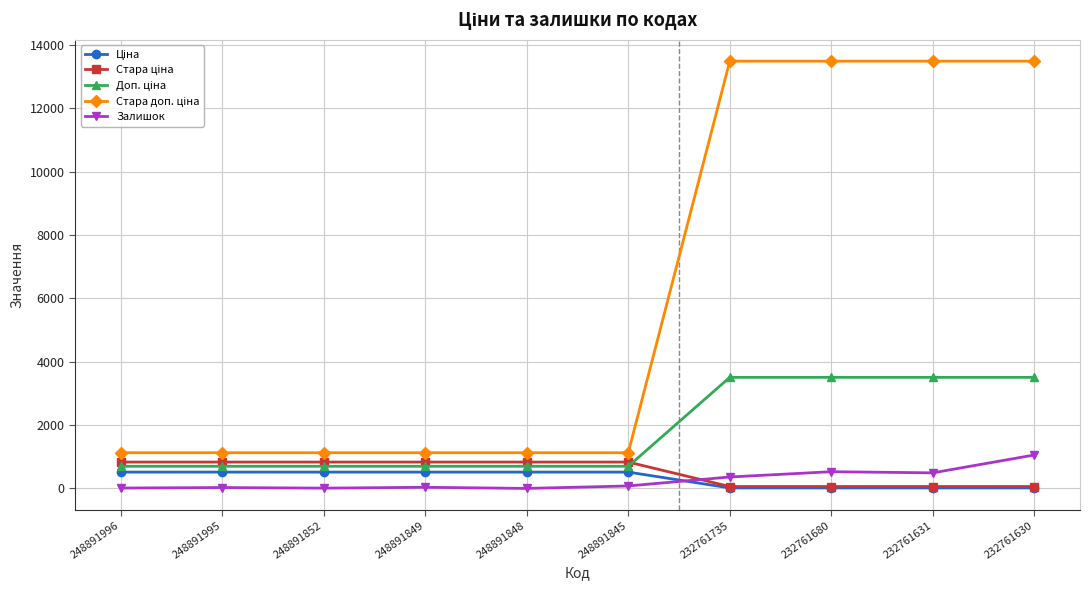

The Залишок series shows 78.0 at 248891845. True or false?

True